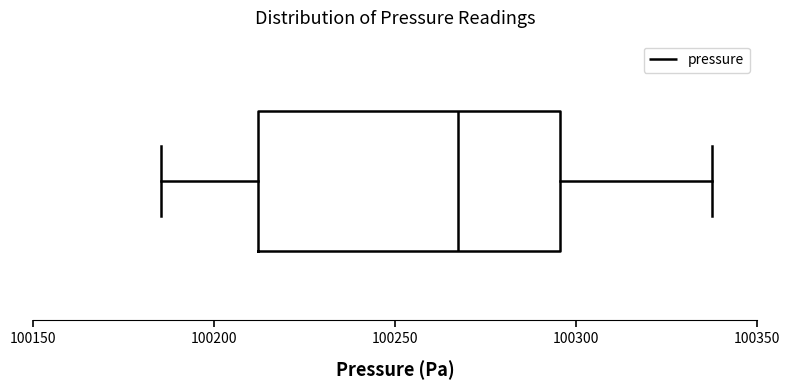

Where is the right edge of the box on the x-axis? The values are not printed on the chart, so give them approximately, as read against the axis.

100295